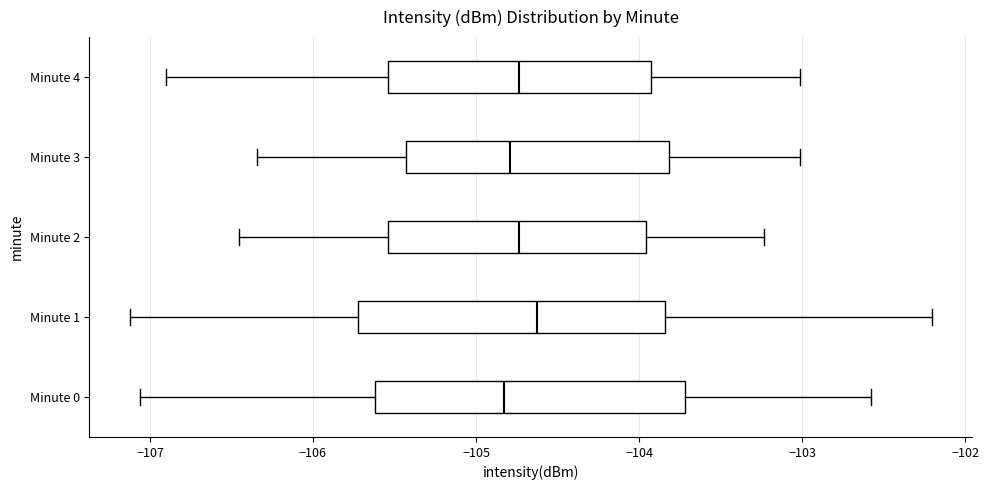

Reading bottom to top, read every box against the x-axis: the position of its median line, the range the box covers, and the ends of its whiskers. The values are not printed on the chart, so give them approximately, as read against the axis.

Minute 0: median -104.8, box -105.6 to -103.7, whiskers -107.1 to -102.6
Minute 1: median -104.6, box -105.7 to -103.8, whiskers -107.1 to -102.2
Minute 2: median -104.7, box -105.5 to -104.0, whiskers -106.5 to -103.2
Minute 3: median -104.8, box -105.4 to -103.8, whiskers -106.3 to -103.0
Minute 4: median -104.7, box -105.5 to -103.9, whiskers -106.9 to -103.0